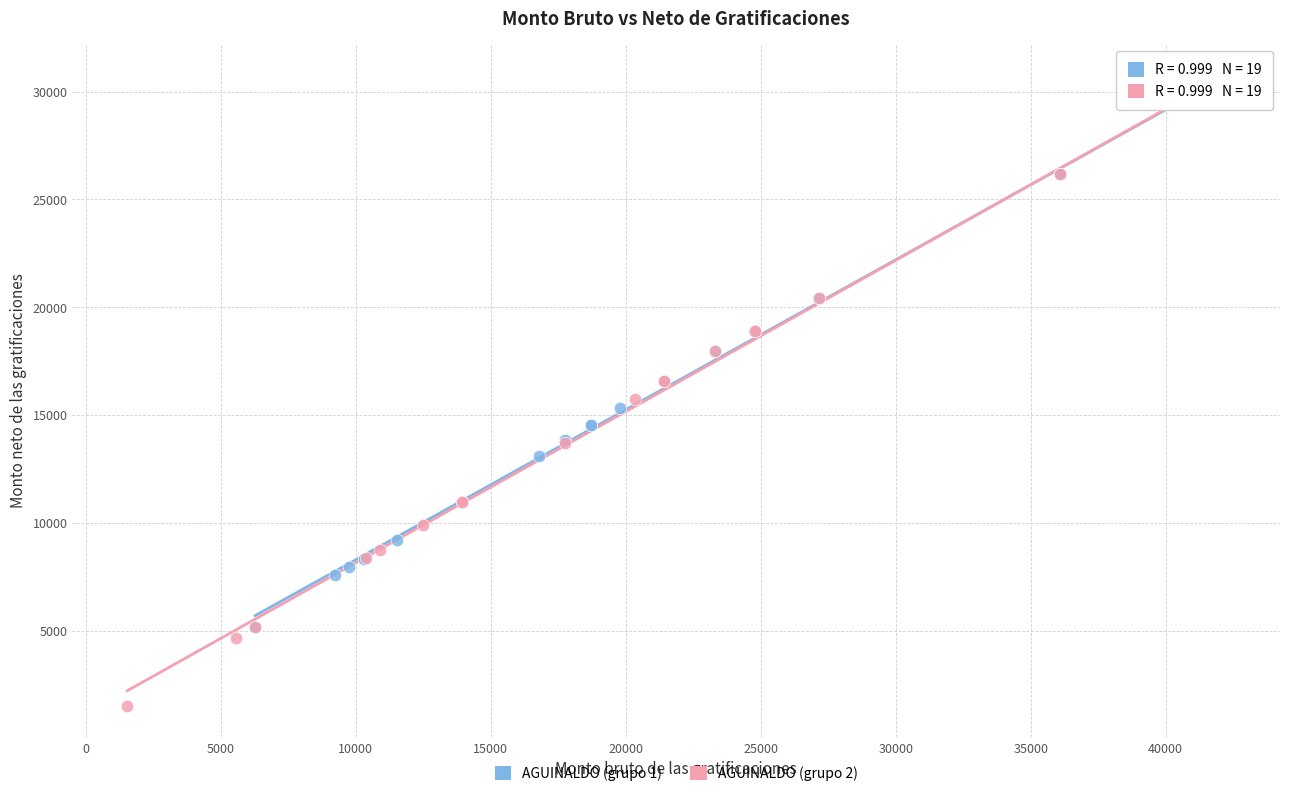

Which series has the largest Y range (max minus min)?

AGUINALDO (grupo 2)